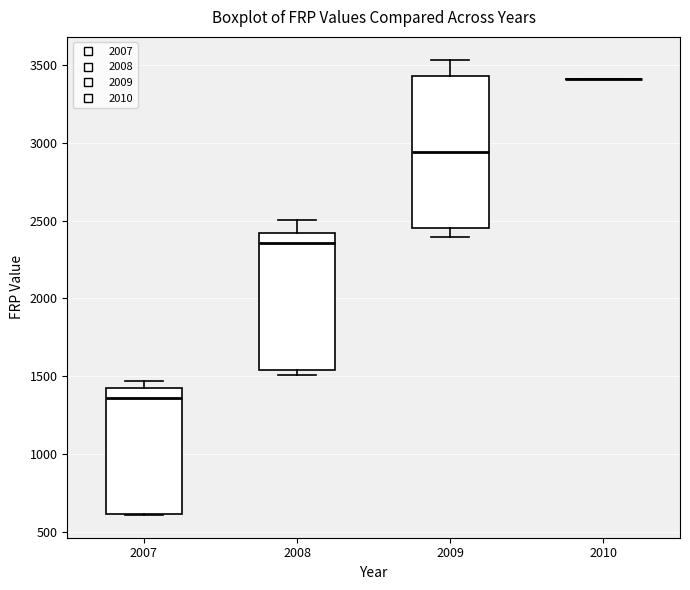

Reading left to right, transcribe this box plot: for each box, give where its median line is, the range the box spans, and where its two whiskers end, as read against the y-axis. The values are not printed on the chart, so give them approximately, as read against the axis.

2007: median 1350, box 600 to 1400, whiskers 600 to 1450
2008: median 2350, box 1550 to 2400, whiskers 1500 to 2500
2009: median 2950, box 2450 to 3450, whiskers 2400 to 3550
2010: box collapsed to a line at 3400, whiskers 3400 to 3400